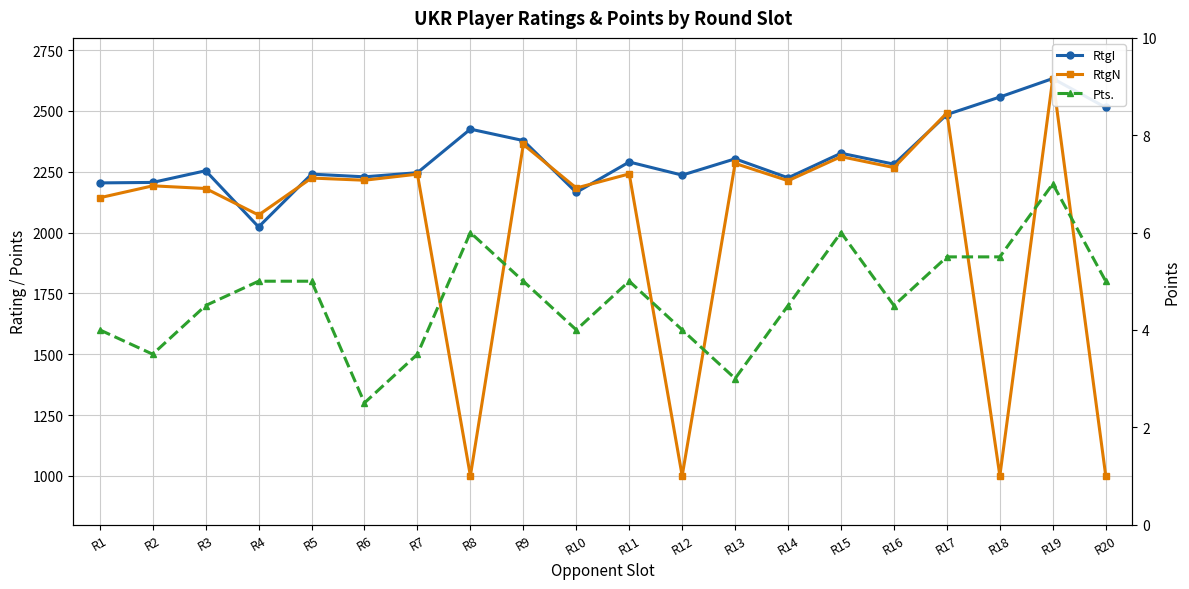

At which category is the sum across all series the highest?

R19